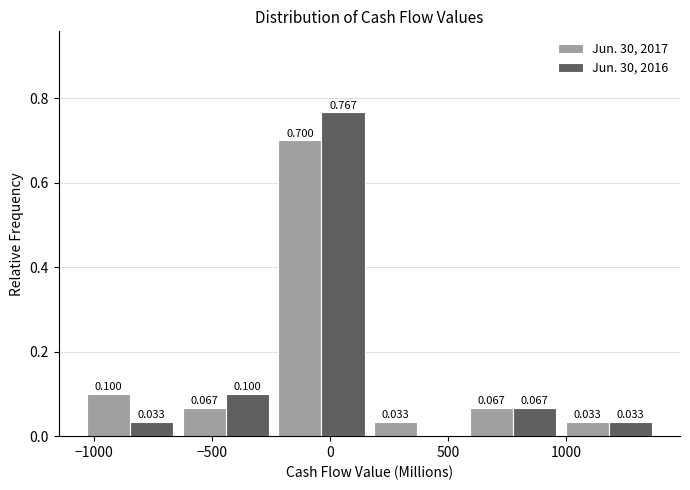

In the Jun. 30, 2017 series, which range on the x-axis has the tallest bar?

-250 to 150